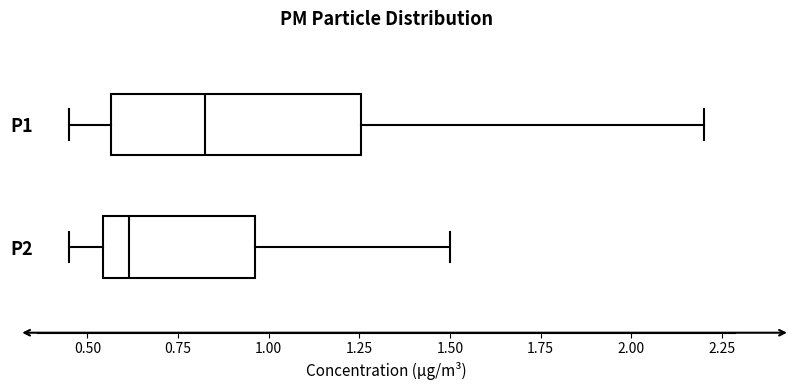

Which box's median line is the furthest to the left?

P2